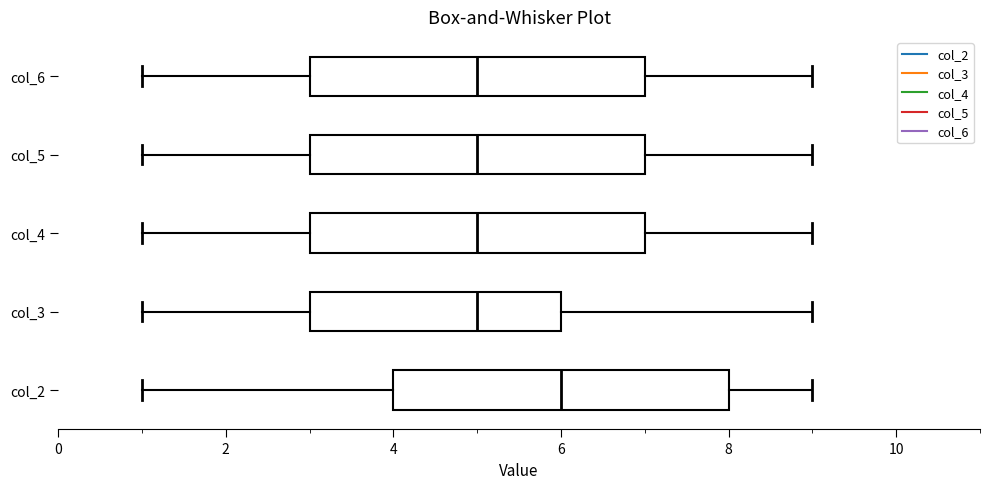

Reading bottom to top, transcribe this box plot: for each box, give where its median line is, the range the box spans, and where its two whiskers end, as read against the x-axis. The values are not printed on the chart, so give them approximately, as read against the axis.

col_2: median 6, box 4 to 8, whiskers 1 to 9
col_3: median 5, box 3 to 6, whiskers 1 to 9
col_4: median 5, box 3 to 7, whiskers 1 to 9
col_5: median 5, box 3 to 7, whiskers 1 to 9
col_6: median 5, box 3 to 7, whiskers 1 to 9